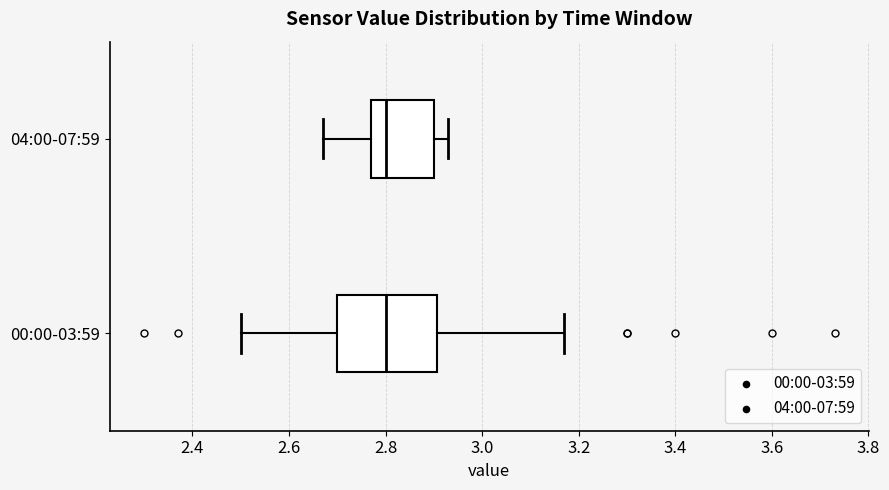

Where does the right whisker of the box for 00:00-03:59 end on the x-axis? The values are not printed on the chart, so give them approximately, as read against the axis.

3.18